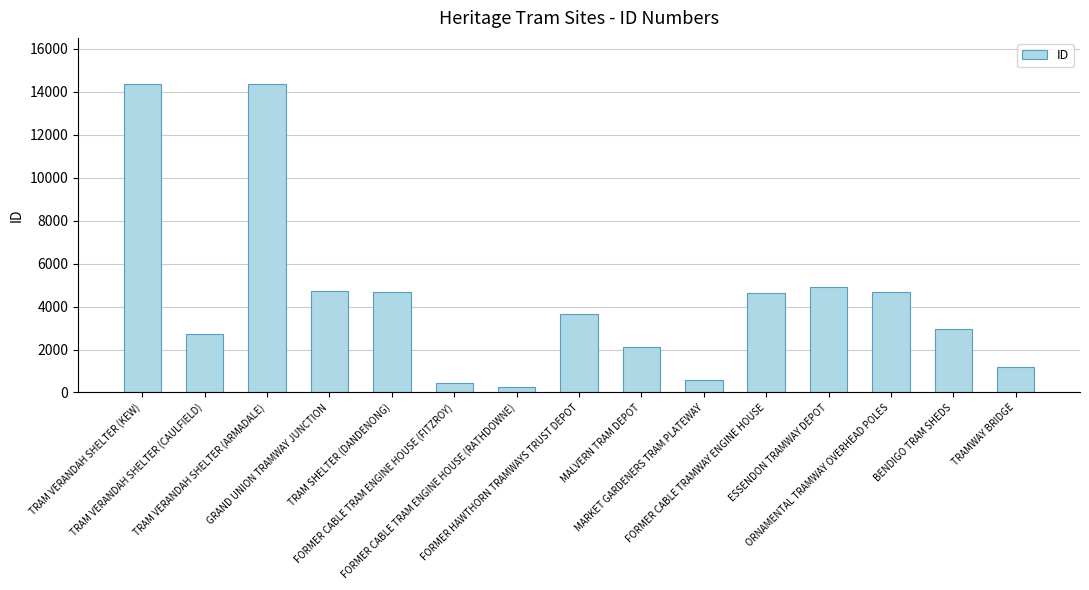

What is the value of the 13th bar from the left?

4667